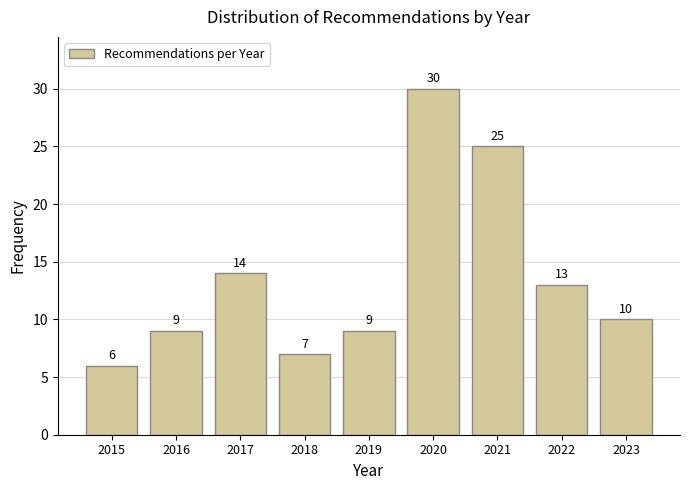

Reading left to right, extract all data points from this chart.

6	9	14	7	9	30	25	13	10